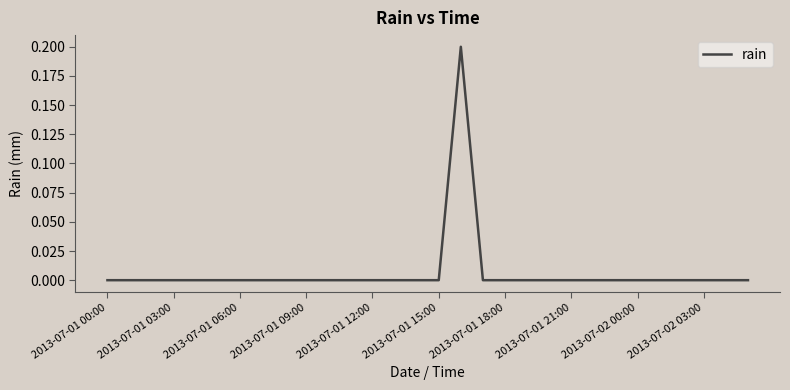

How many lines are shown in the chart?

1